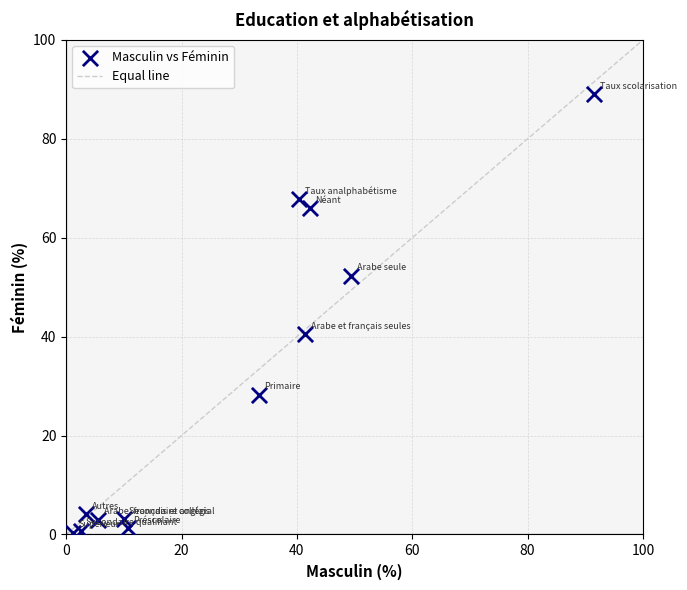

What Y value in the scatter plot is closest to 44?

40.5